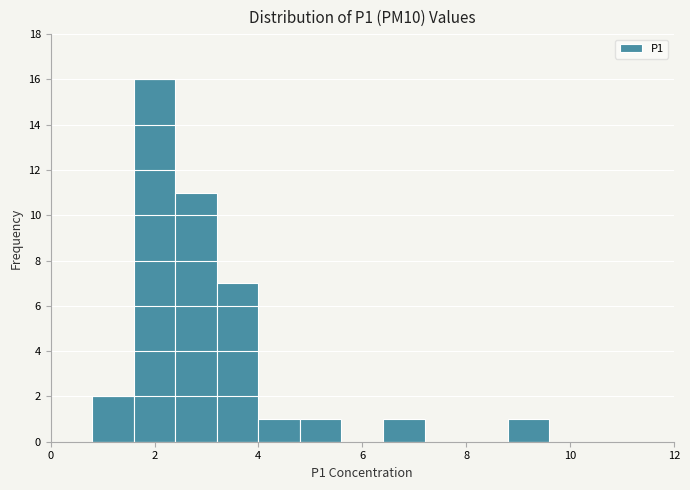

Reading left to right, transcribe this chart: for each bar, give the range it covers on the x-axis and its height. The values are not printed on the chart, so give them approximately, as read against the axis.

0.0 to 0.8: 0
0.8 to 1.6: 2
1.6 to 2.4: 16
2.4 to 3.2: 11
3.2 to 4.0: 7
4.0 to 4.8: 1
4.8 to 5.6: 1
5.6 to 6.4: 0
6.4 to 7.2: 1
7.2 to 8.0: 0
8.0 to 8.8: 0
8.8 to 9.6: 1
9.6 to 10.4: 0
10.4 to 11.2: 0
11.2 to 12.0: 0